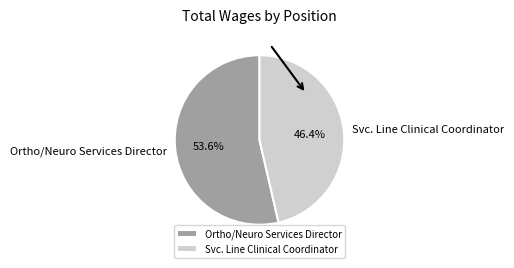

The Ortho/Neuro Services Director slice represents 59% of the pie. True or false?

False